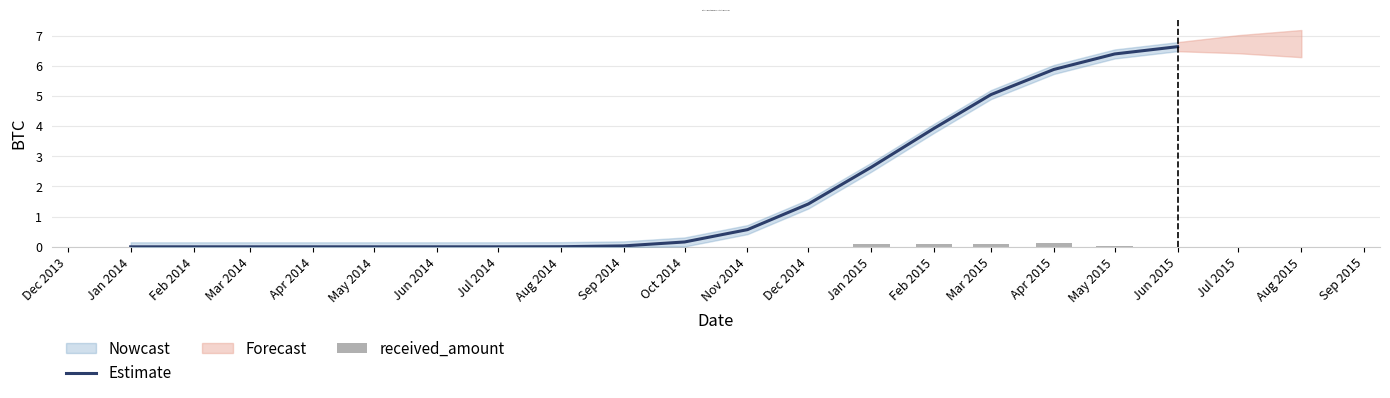

What is the difference between the maximum and second lowest values?

0.1